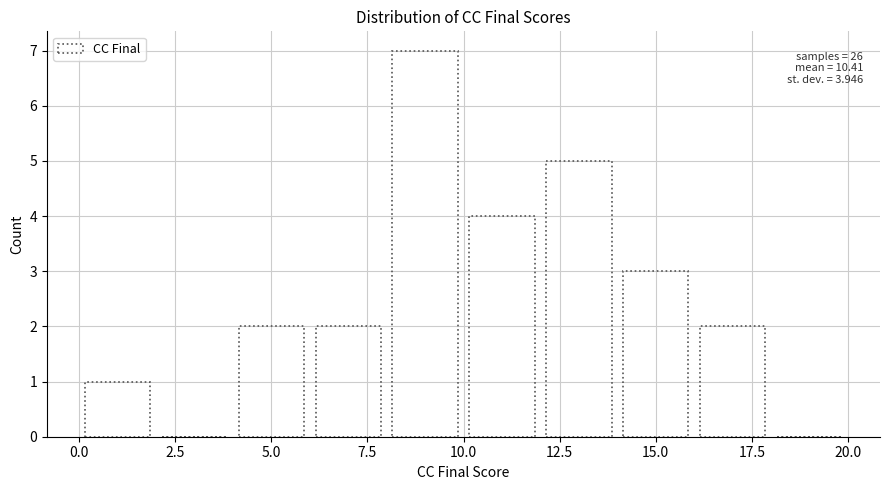

Over which range of the x-axis is the bar tallest?

8 to 10